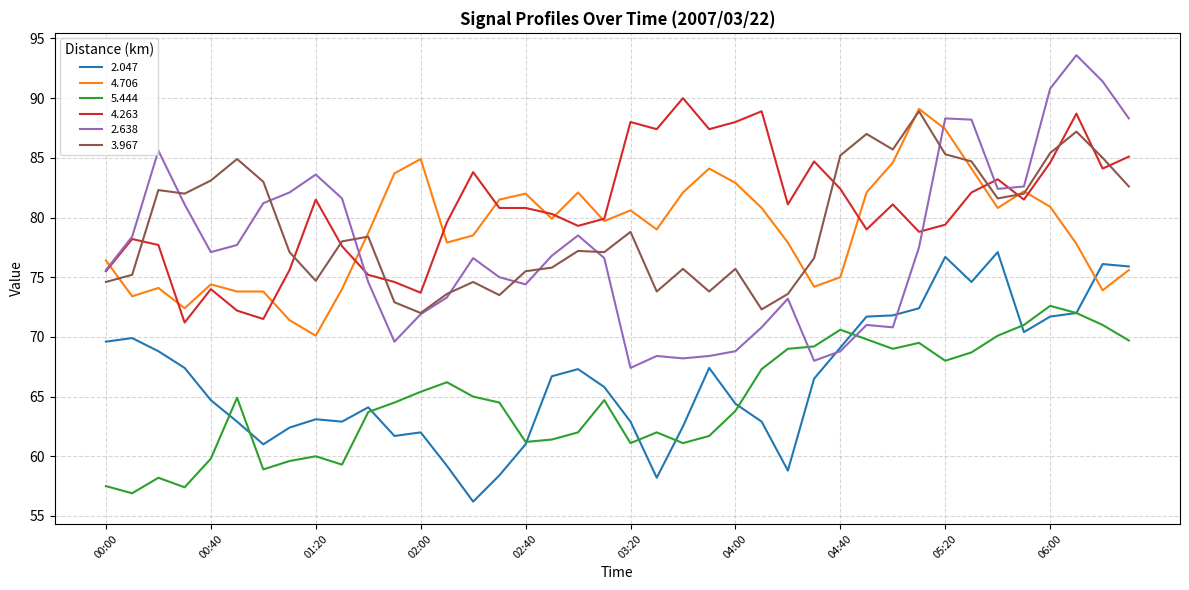

After their last crossing, which series has the higher values: 2.638 or 3.967?

2.638